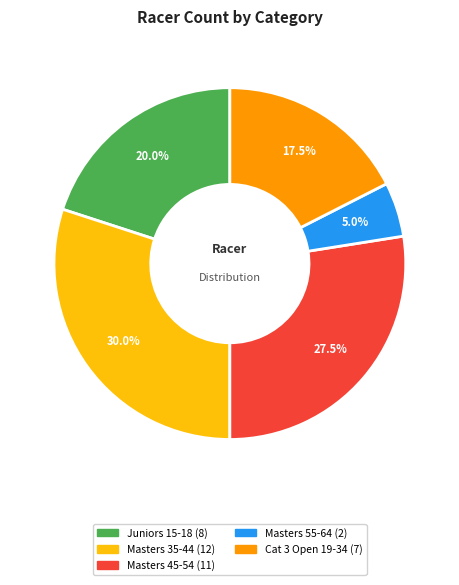

Is there any slice that represents more than half of the pie?

No